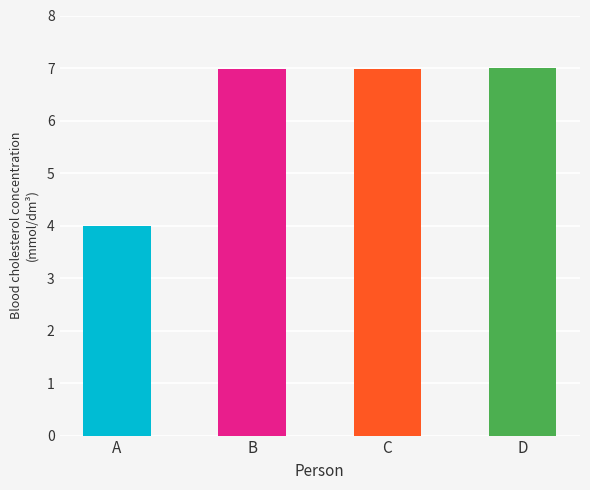

How many bars are there in total?

4